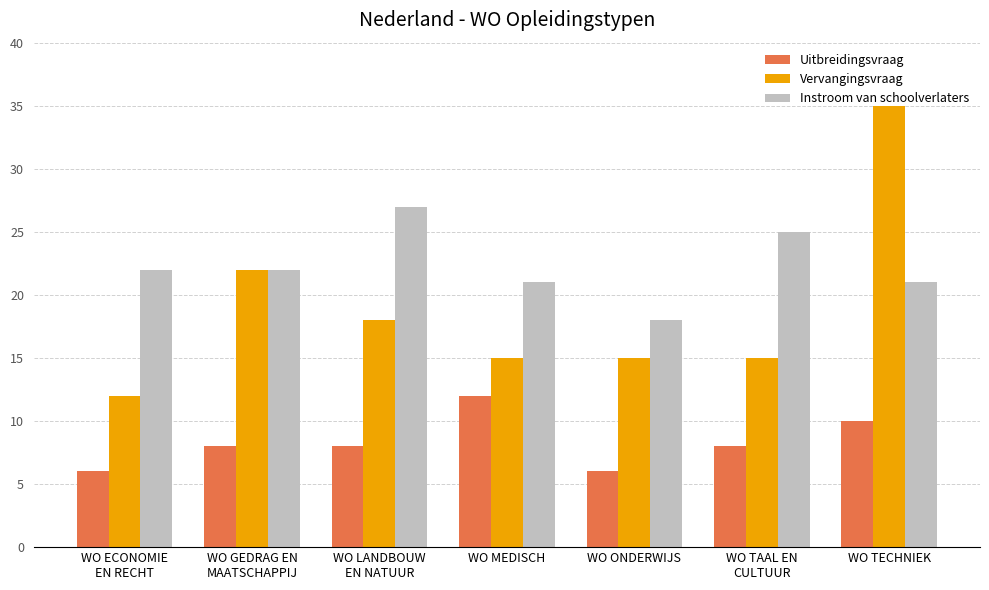

Reading left to right, what are all the values shown in this chart?

Uitbreidingsvraag: 6	8	8	12	6	8	10
Vervangingsvraag: 12	22	18	15	15	15	35
Instroom van schoolverlaters: 22	22	27	21	18	25	21